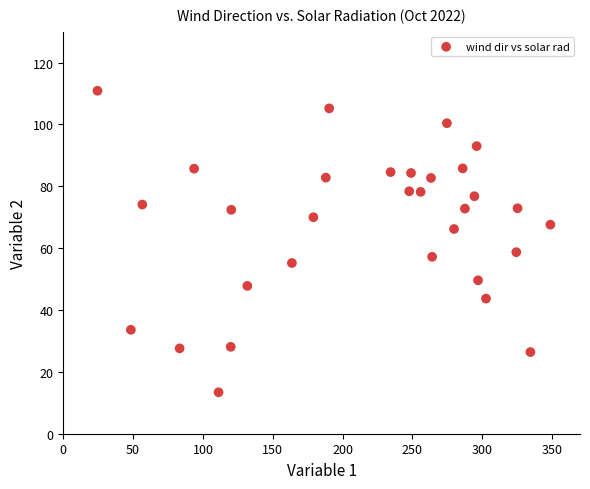

What is the range of X values (max minus min)?

324.3